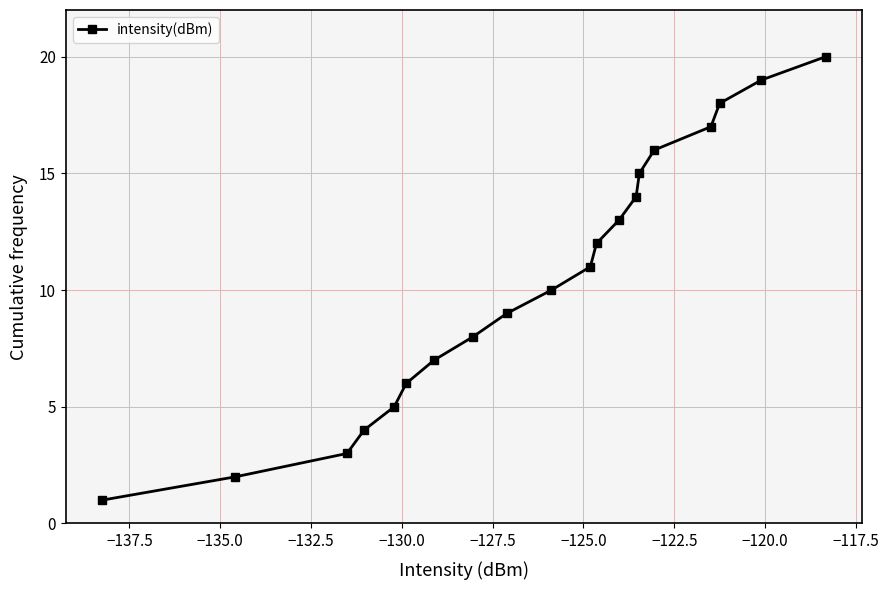

True or false: the data has more than 0 interior local peaks.

False